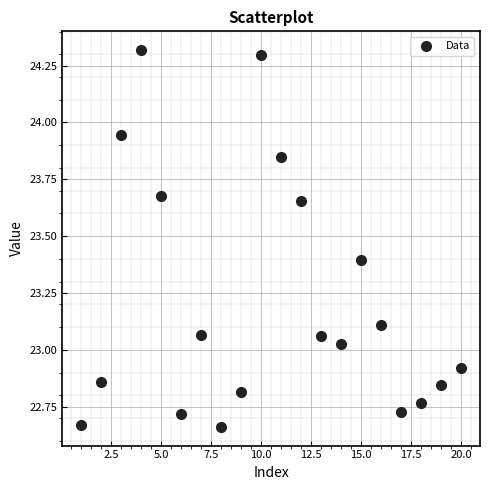

What is the range of Y values (max minus min)?

1.7